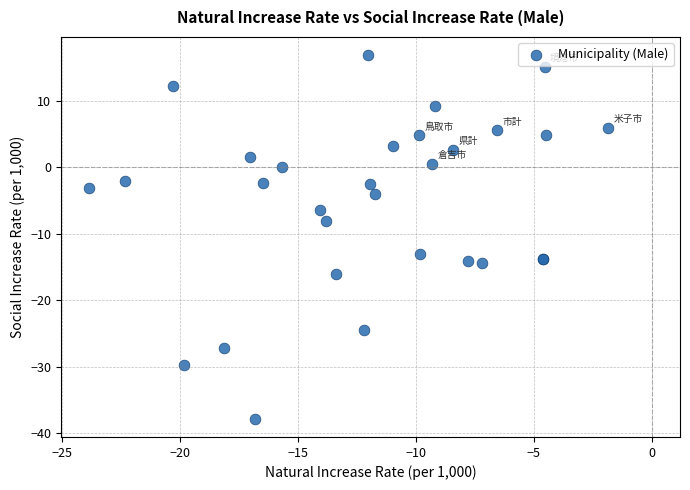

What Y value in the scatter plot is closest to -10?

-8.1